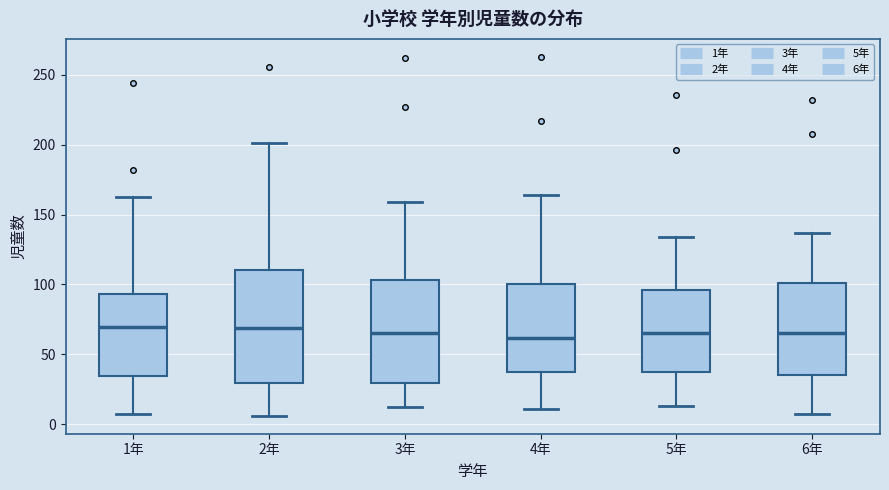

Reading left to right, read every box against the y-axis: the position of its median line, the range the box covers, and the ends of its whiskers. The values are not printed on the chart, so give them approximately, as read against the axis.

1年: median 70, box 35 to 95, whiskers 5 to 165
2年: median 70, box 30 to 110, whiskers 5 to 200
3年: median 65, box 30 to 105, whiskers 10 to 160
4年: median 60, box 40 to 100, whiskers 10 to 165
5年: median 65, box 35 to 95, whiskers 15 to 135
6年: median 65, box 35 to 100, whiskers 5 to 135